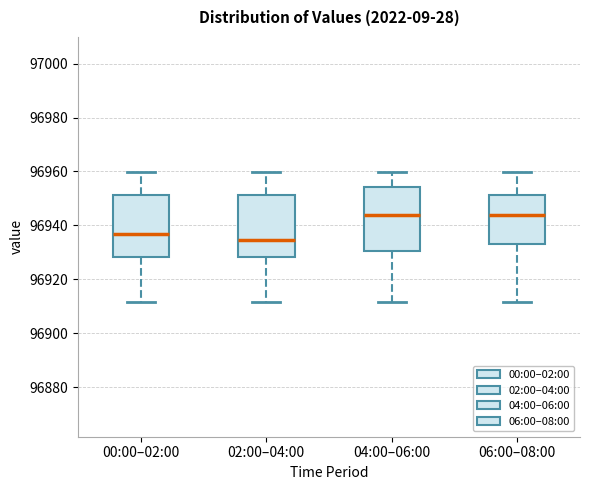

Reading left to right, read every box against the y-axis: the position of its median line, the range the box covers, and the ends of its whiskers. The values are not printed on the chart, so give them approximately, as read against the axis.

00:00–02:00: median 96936, box 96928 to 96952, whiskers 96912 to 96960
02:00–04:00: median 96934, box 96928 to 96952, whiskers 96912 to 96960
04:00–06:00: median 96944, box 96930 to 96954, whiskers 96912 to 96960
06:00–08:00: median 96944, box 96934 to 96952, whiskers 96912 to 96960